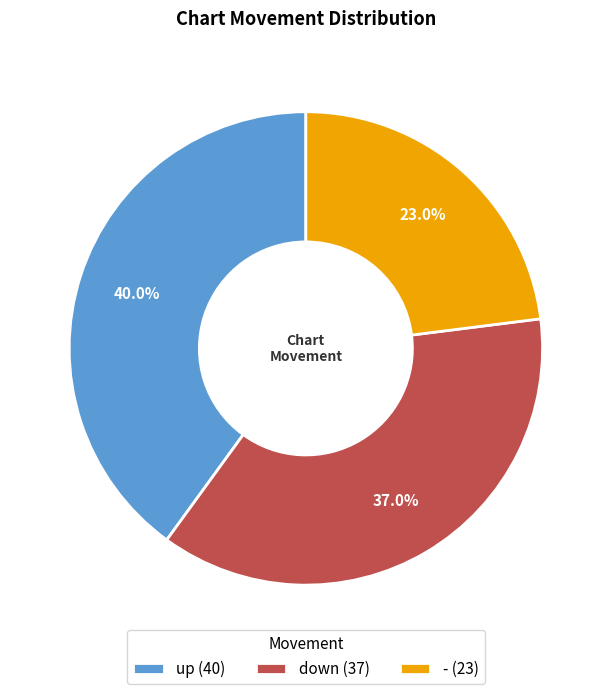

Is it true that up is 40% of the pie?

True